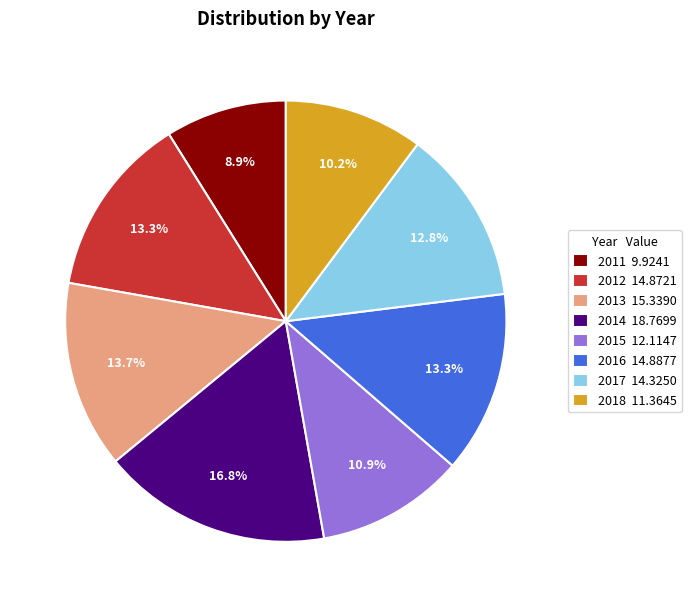

To the nearest percent, what is the average slice percentage?

12%